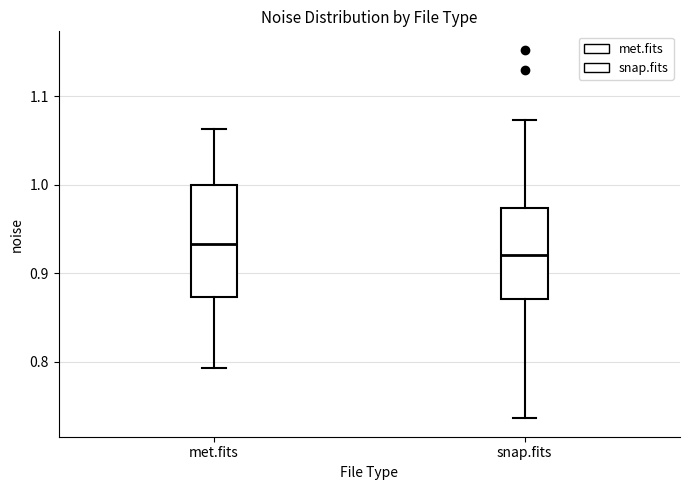

Reading left to right, read every box against the y-axis: the position of its median line, the range the box covers, and the ends of its whiskers. The values are not printed on the chart, so give them approximately, as read against the axis.

met.fits: median 0.93, box 0.87 to 1.00, whiskers 0.79 to 1.06
snap.fits: median 0.92, box 0.87 to 0.97, whiskers 0.74 to 1.07